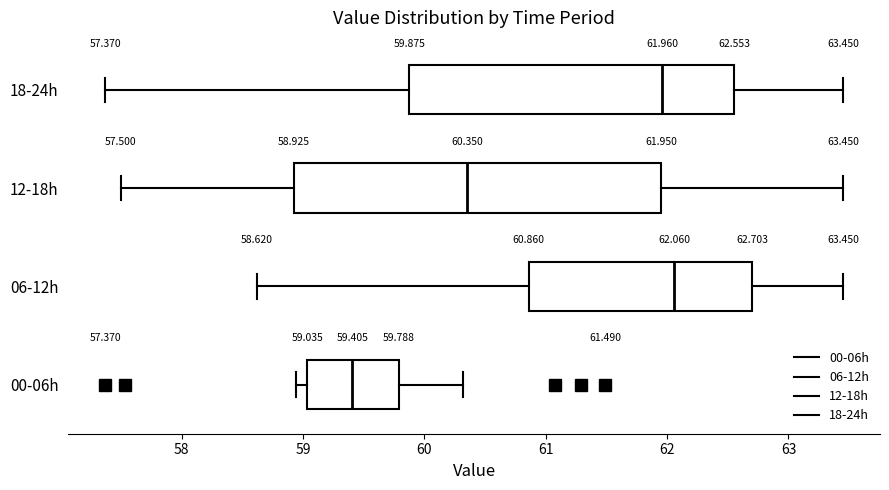

Which box is the widest, from its left edge to its right edge?

12-18h